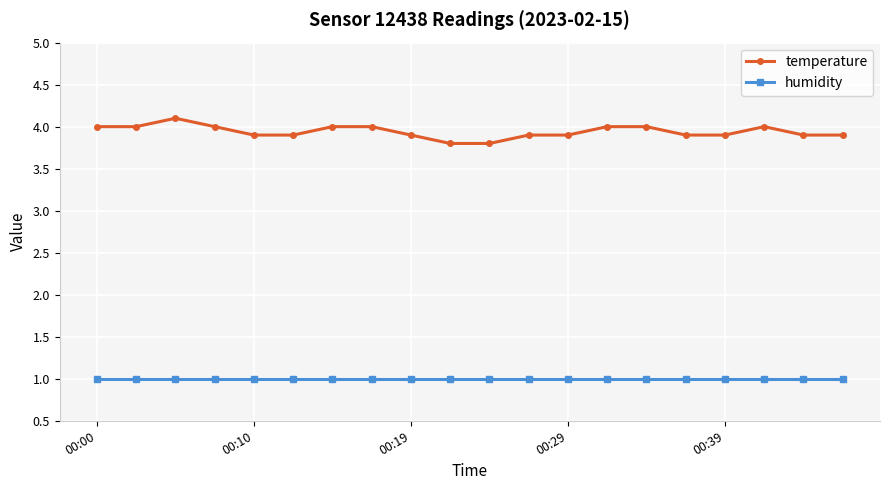

What is the minimum value shown in the chart?

1.0